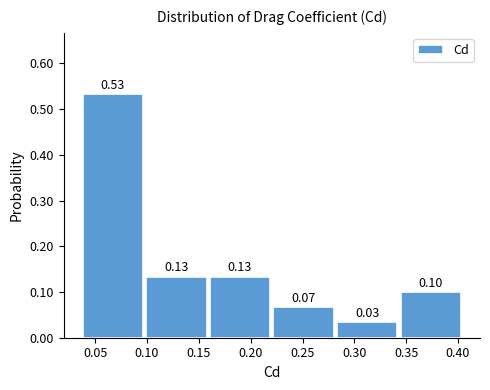

Over which range of the x-axis is the bar tallest?

0.035 to 0.100